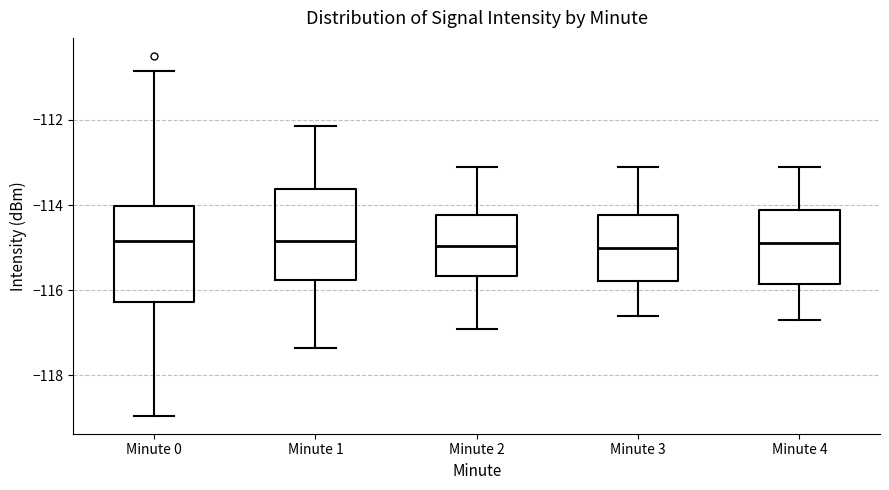

Where does the lower whisker of the box for Minute 0 end on the y-axis? The values are not printed on the chart, so give them approximately, as read against the axis.

-119.0